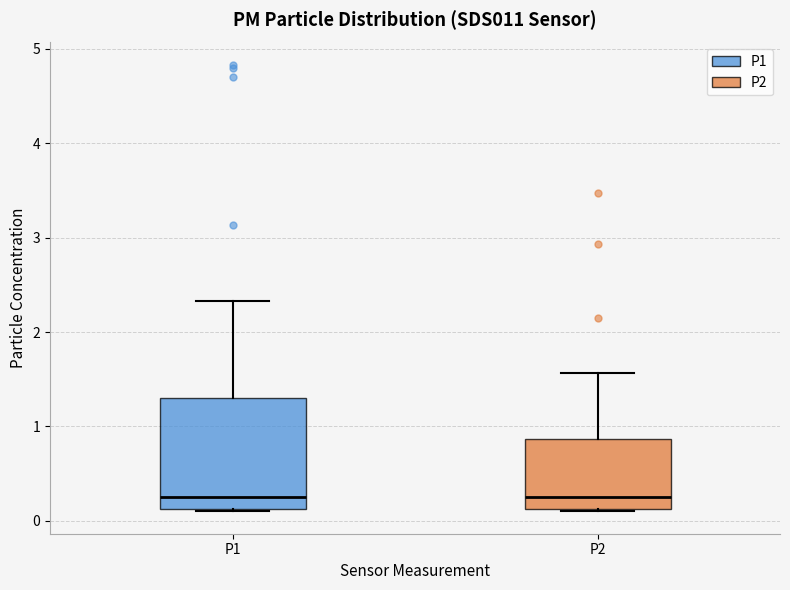

Reading left to right, transcribe this box plot: for each box, give where its median line is, the range the box spans, and where its two whiskers end, as read against the y-axis. The values are not printed on the chart, so give them approximately, as read against the axis.

P1: median 0.3, box 0.1 to 1.3, whiskers 0.1 to 2.3
P2: median 0.3, box 0.1 to 0.9, whiskers 0.1 to 1.6